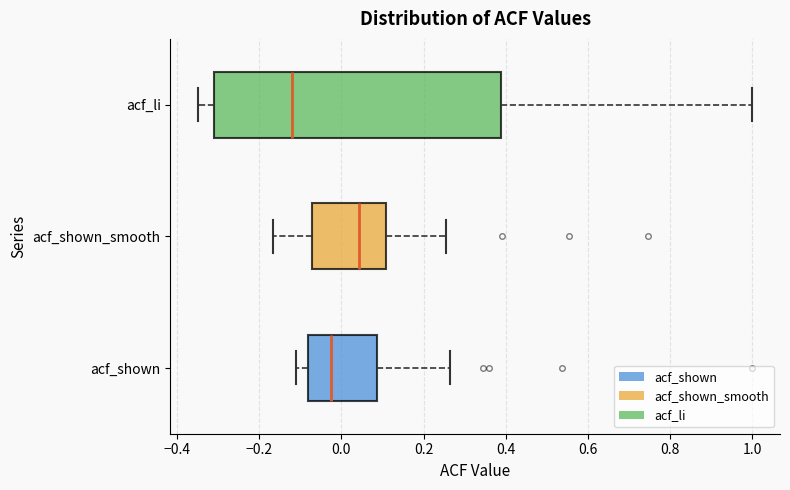

Which box has the furthest to the right median line?

acf_shown_smooth